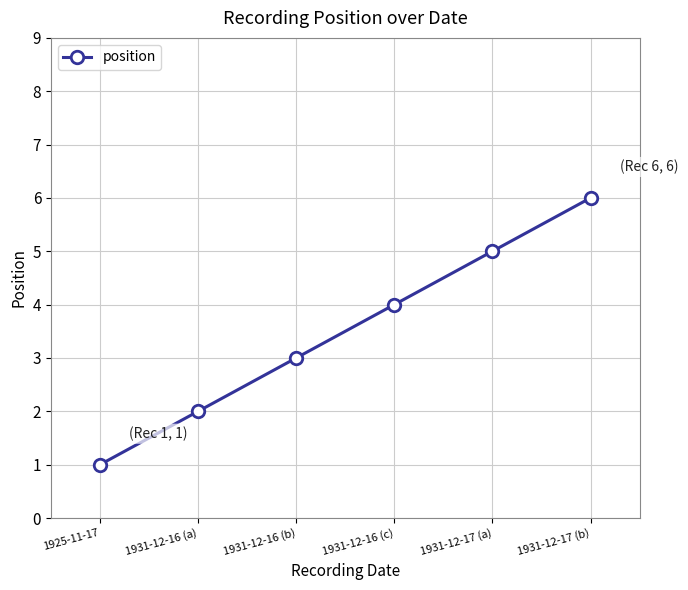

What is the change in value from 1925-11-17 to 1931-12-17 (b)?

+5